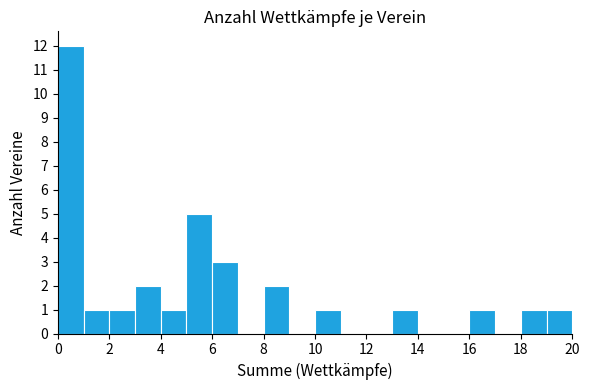

Reading left to right, list every bar in this chart as the range it spans on the x-axis followed by its height. The values are not printed on the chart, so give them approximately, as read against the axis.

0 to 1: 12
1 to 2: 1
2 to 3: 1
3 to 4: 2
4 to 5: 1
5 to 6: 5
6 to 7: 3
7 to 8: 0
8 to 9: 2
9 to 10: 0
10 to 11: 1
11 to 12: 0
12 to 13: 0
13 to 14: 1
14 to 15: 0
15 to 16: 0
16 to 17: 1
17 to 18: 0
18 to 19: 1
19 to 20: 1